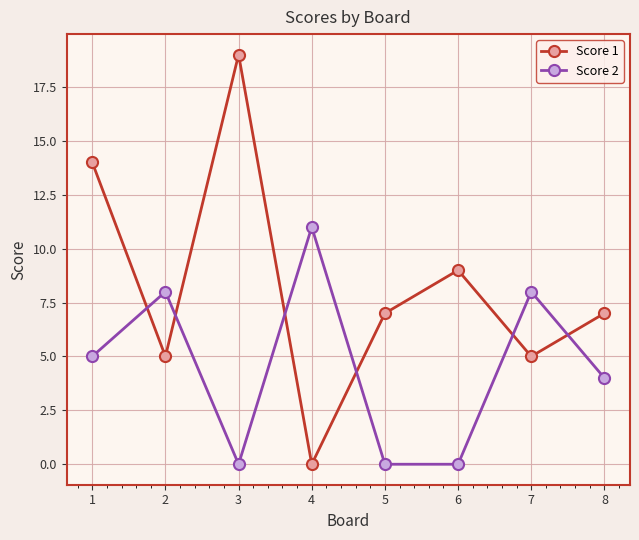

At which label is Score 1 closest to 9?

6